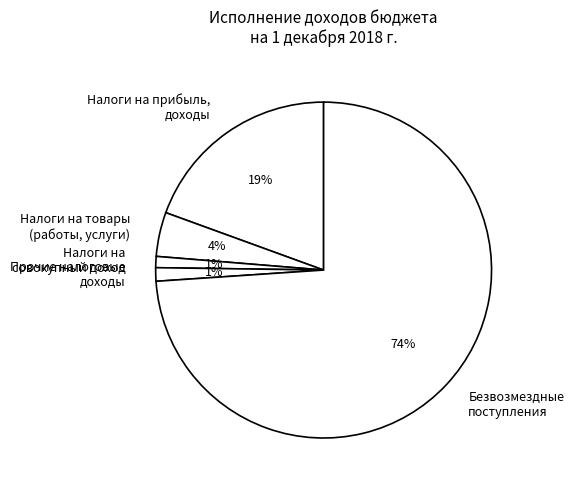

To the nearest percent, what is the average slice percentage?

20%